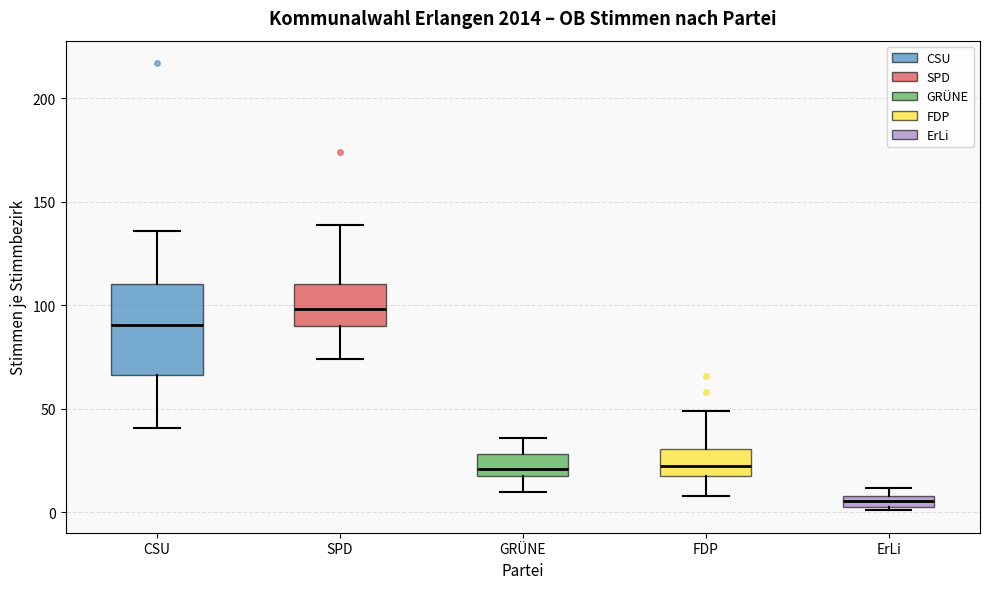

Which box has the highest median line?

SPD